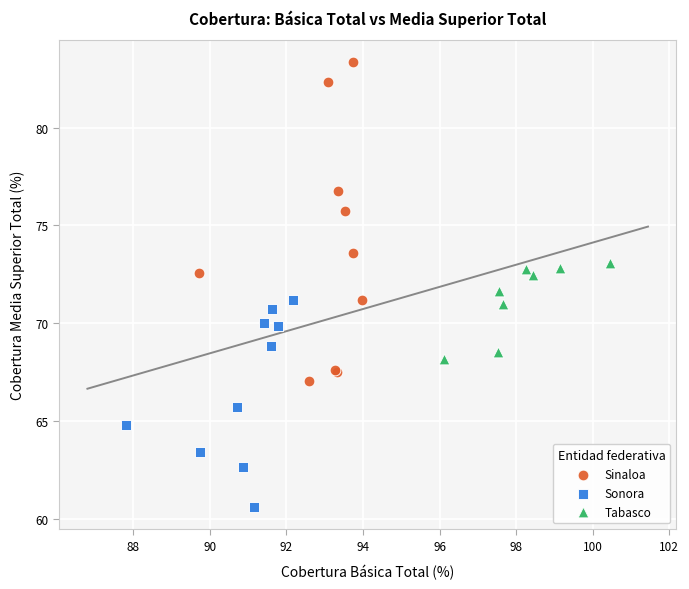

Which series contains the lowest Y value?

Sonora